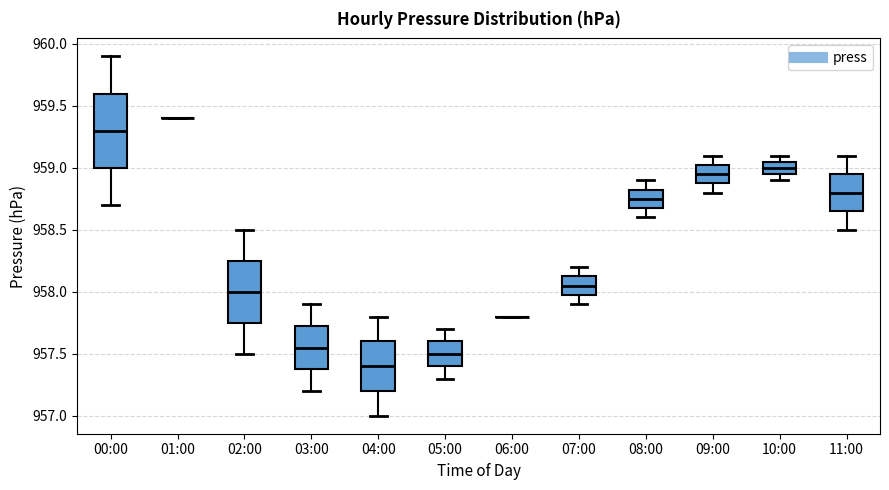

Which box is the tallest, from its lower edge to its upper edge?

00:00